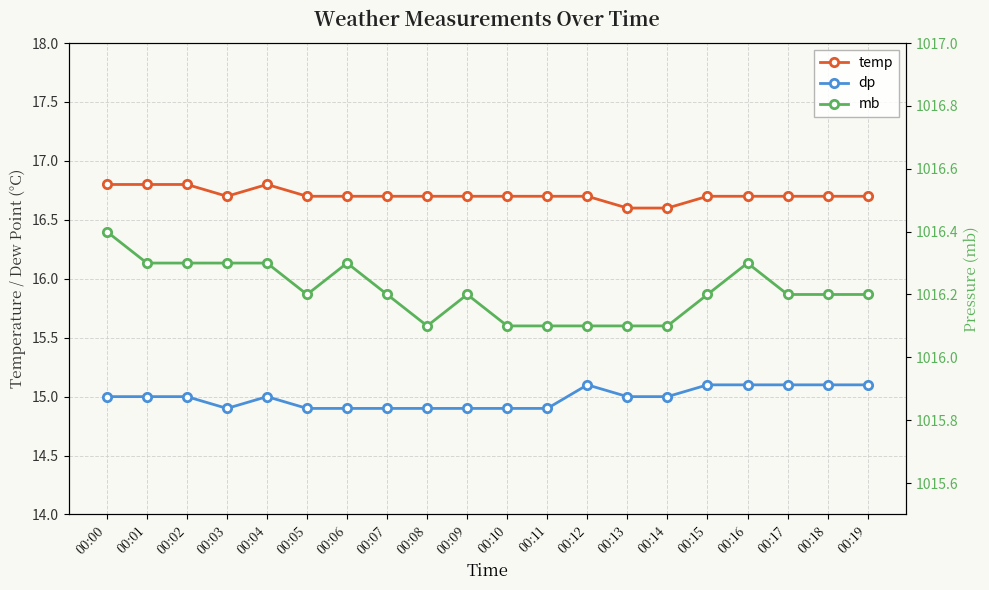

What is the sum of all mb values?

20324.2